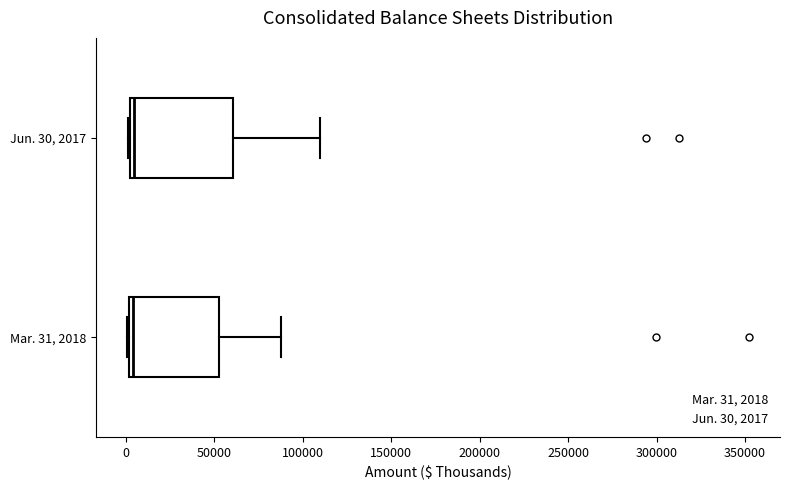

Where is the right edge of the box for Jun. 30, 2017 on the x-axis? The values are not printed on the chart, so give them approximately, as read against the axis.

60000